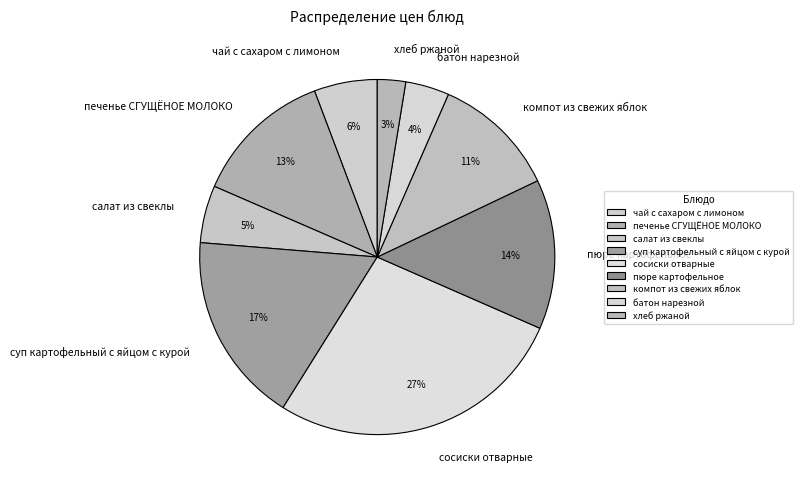

To the nearest percent, what portion does батон нарезной represent?

4%